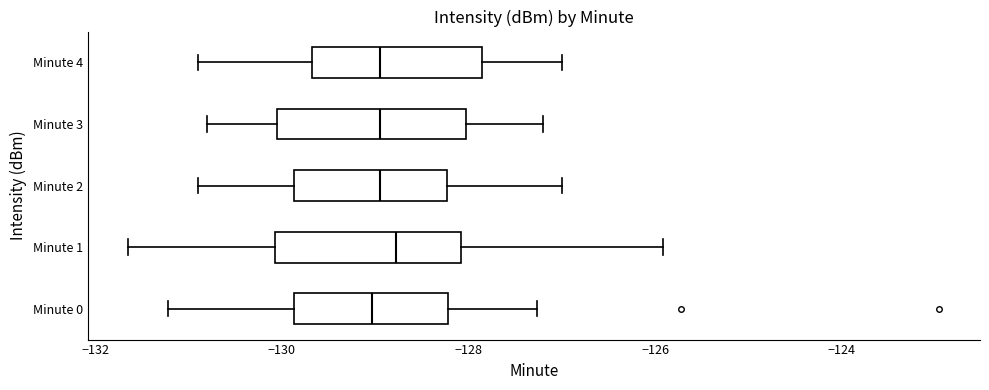

Reading bottom to top, transcribe this box plot: for each box, give where its median line is, the range the box spans, and where its two whiskers end, as read against the x-axis. The values are not printed on the chart, so give them approximately, as read against the axis.

Minute 0: median -129.0, box -129.8 to -128.2, whiskers -131.2 to -127.2
Minute 1: median -128.8, box -130.0 to -128.0, whiskers -131.6 to -126.0
Minute 2: median -129.0, box -129.8 to -128.2, whiskers -130.8 to -127.0
Minute 3: median -129.0, box -130.0 to -128.0, whiskers -130.8 to -127.2
Minute 4: median -129.0, box -129.6 to -127.8, whiskers -130.8 to -127.0